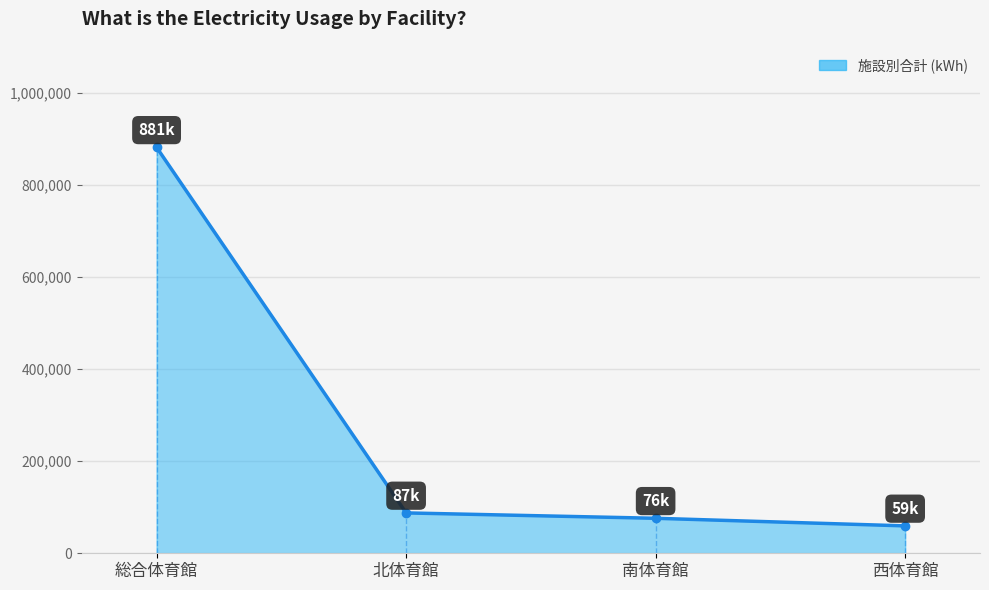

What is the sum of all values?

1104874